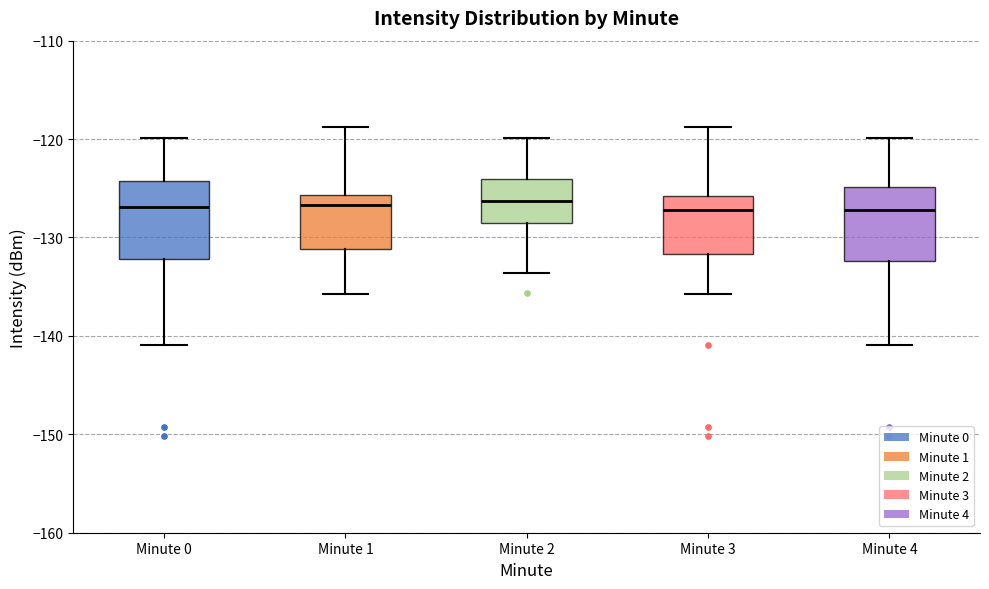

Reading left to right, read every box against the y-axis: the position of its median line, the range the box covers, and the ends of its whiskers. The values are not printed on the chart, so give them approximately, as read against the axis.

Minute 0: median -127, box -132 to -124, whiskers -141 to -120
Minute 1: median -127, box -131 to -126, whiskers -136 to -119
Minute 2: median -126, box -128 to -124, whiskers -134 to -120
Minute 3: median -127, box -132 to -126, whiskers -136 to -119
Minute 4: median -127, box -132 to -125, whiskers -141 to -120